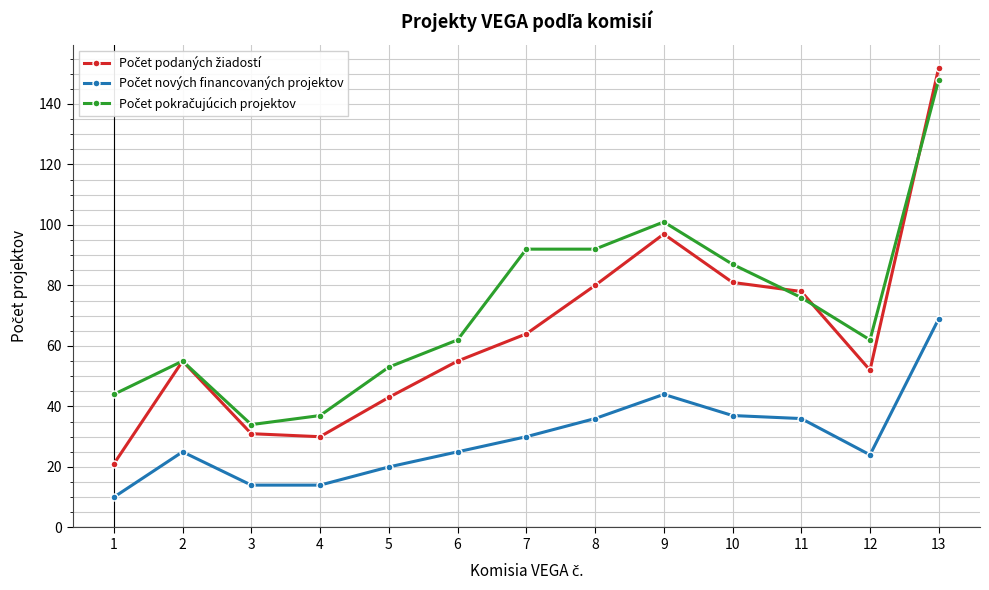

What is the total value across all series at 4?

81